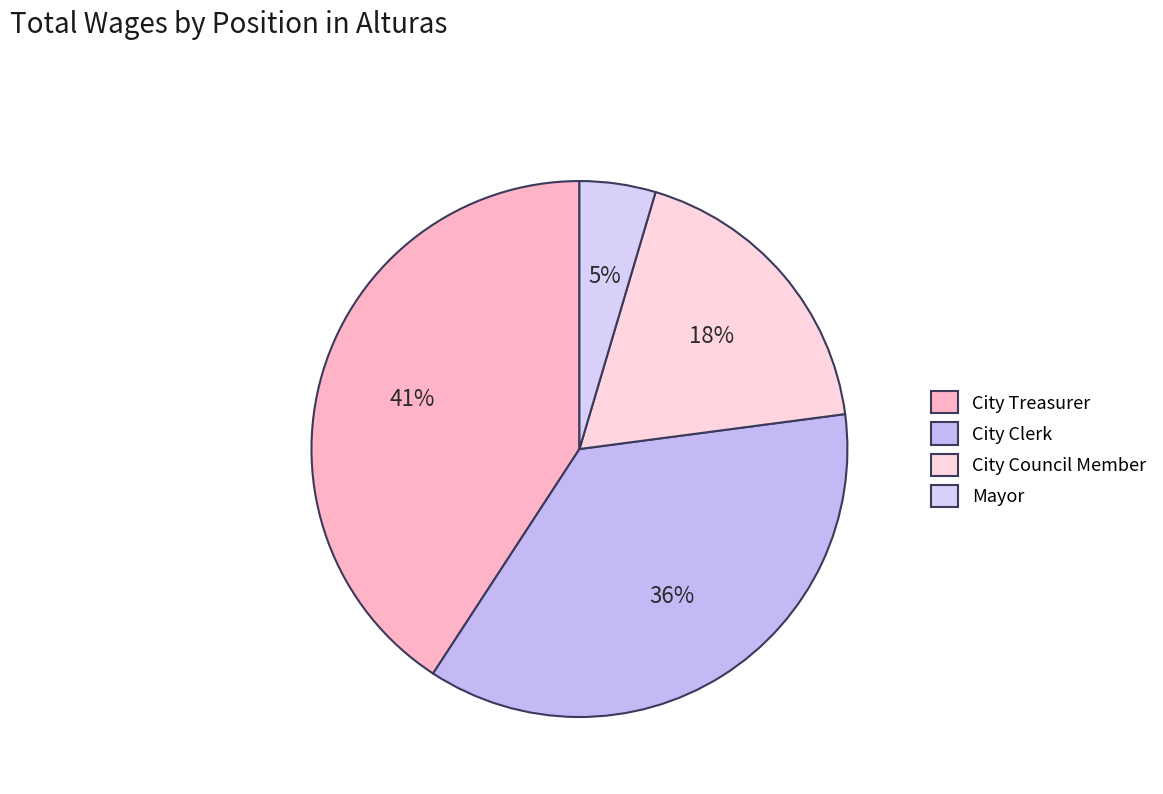

Count the number of slices in the pie.

4